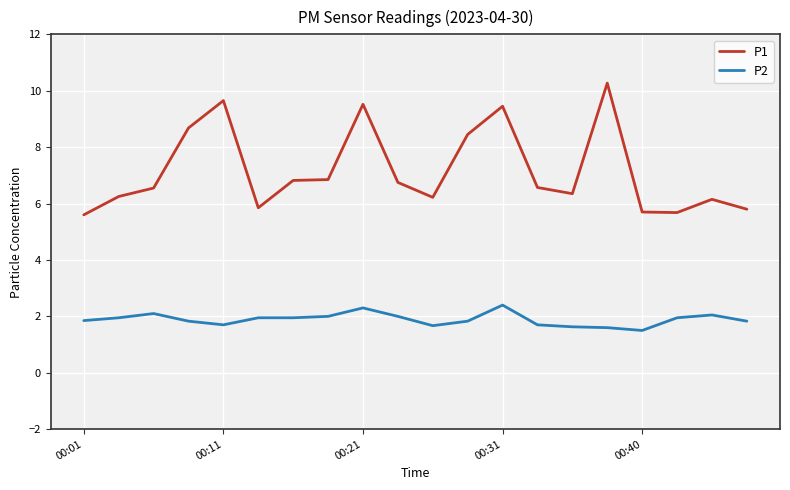

What is the highest value of the P1 series?

10.3